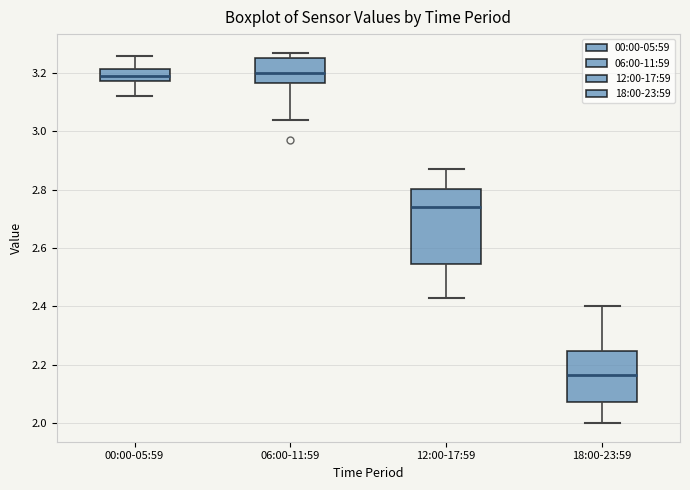

Reading left to right, transcribe this box plot: for each box, give where its median line is, the range the box spans, and where its two whiskers end, as read against the y-axis. The values are not printed on the chart, so give them approximately, as read against the axis.

00:00-05:59: median 3.20, box 3.18 to 3.22, whiskers 3.12 to 3.26
06:00-11:59: median 3.20, box 3.16 to 3.26, whiskers 3.04 to 3.28
12:00-17:59: median 2.74, box 2.54 to 2.80, whiskers 2.44 to 2.88
18:00-23:59: median 2.16, box 2.08 to 2.24, whiskers 2.00 to 2.40